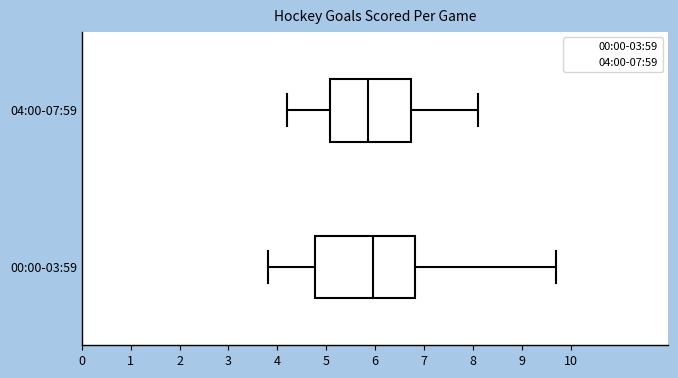

Where is the right edge of the box for 00:00-03:59 on the x-axis? The values are not printed on the chart, so give them approximately, as read against the axis.

6.8